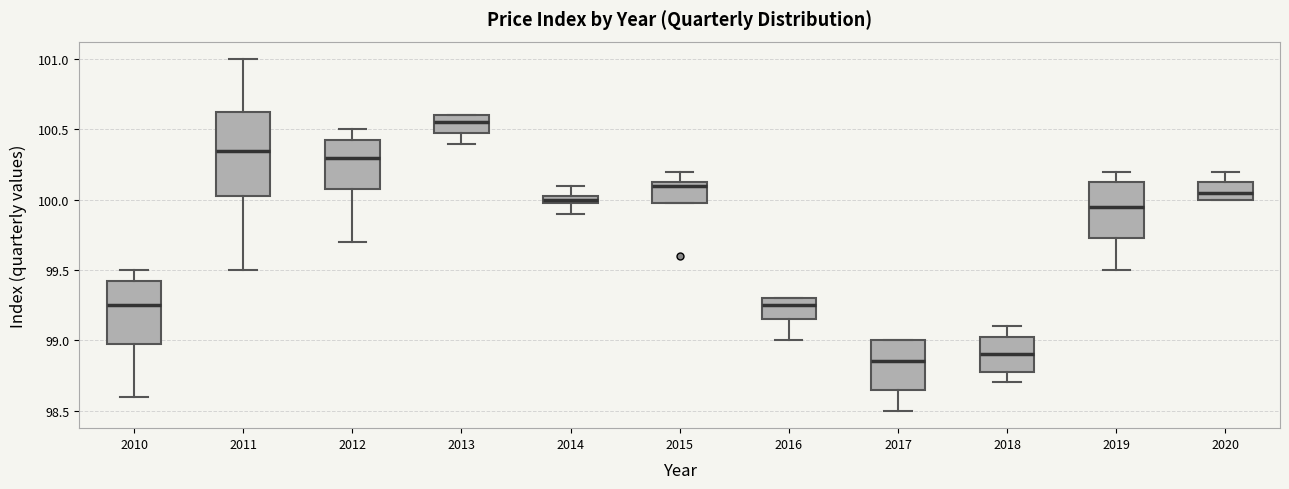

Where is the lower edge of the box at x = 2014 on the y-axis? The values are not printed on the chart, so give them approximately, as read against the axis.

100.00